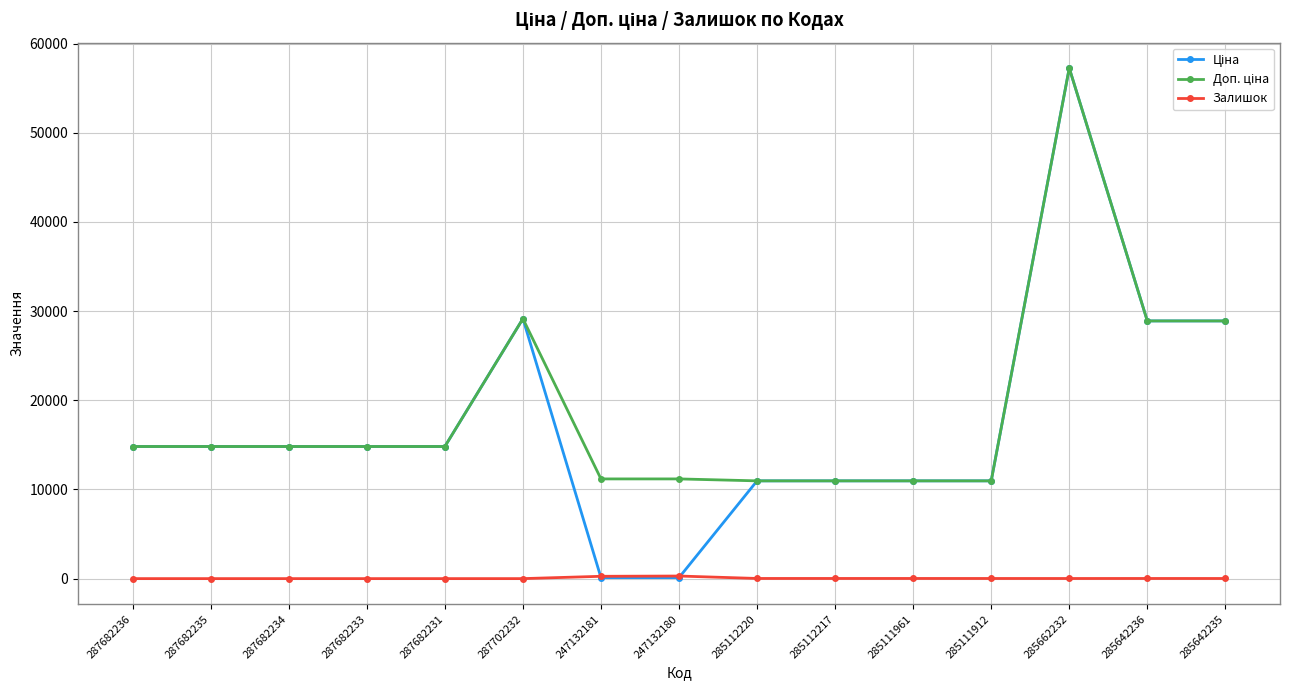

What is the difference between the highest and lowest values at 287682236?

14817.6